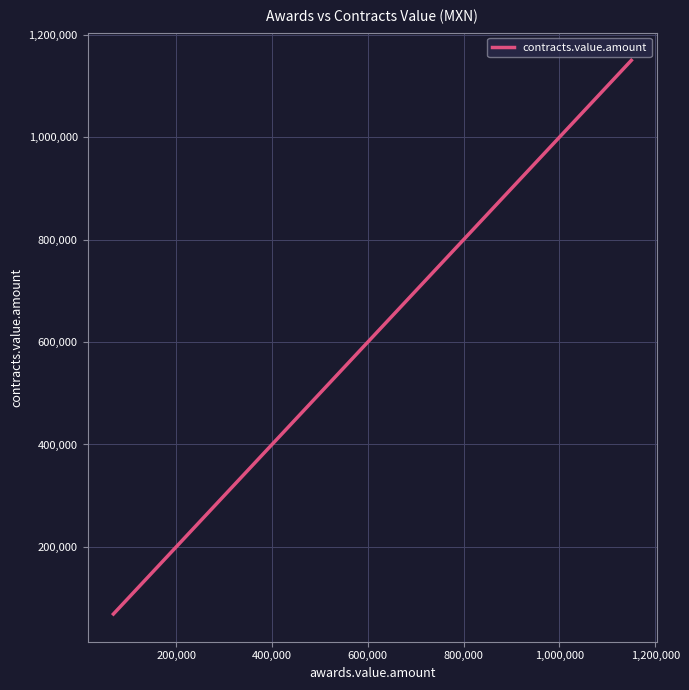

What is the minimum value shown in the chart?

69000